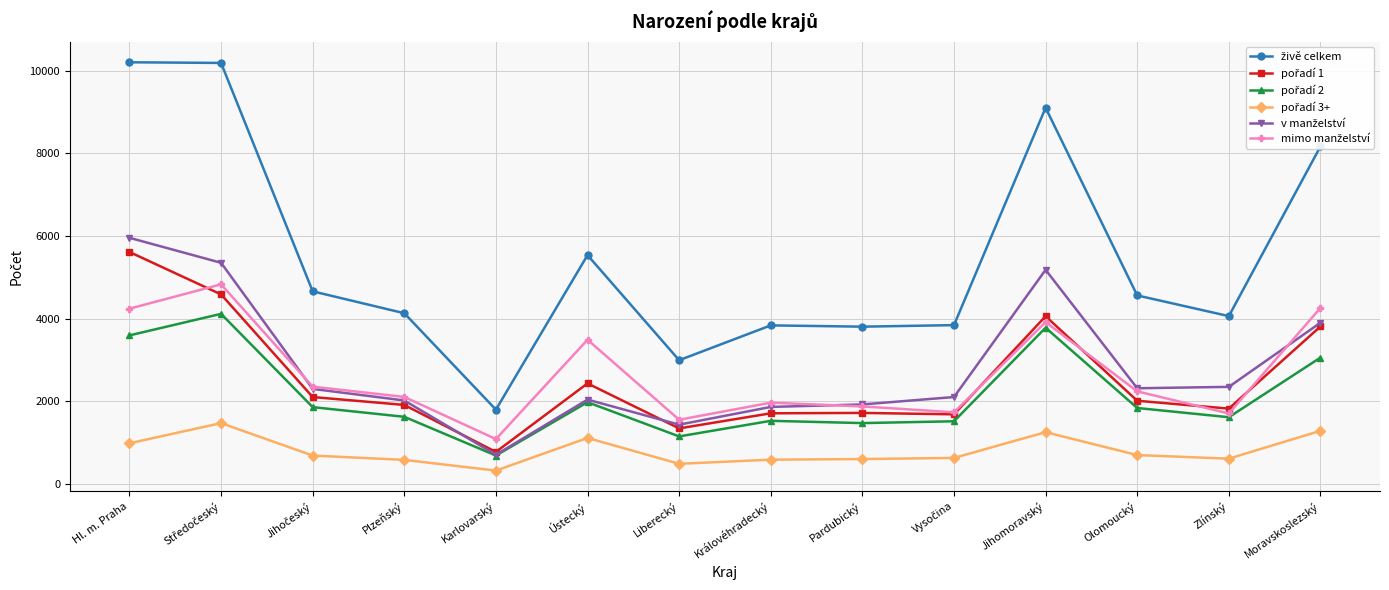

What is the difference between the highest and lowest values at Ústecký?

4419